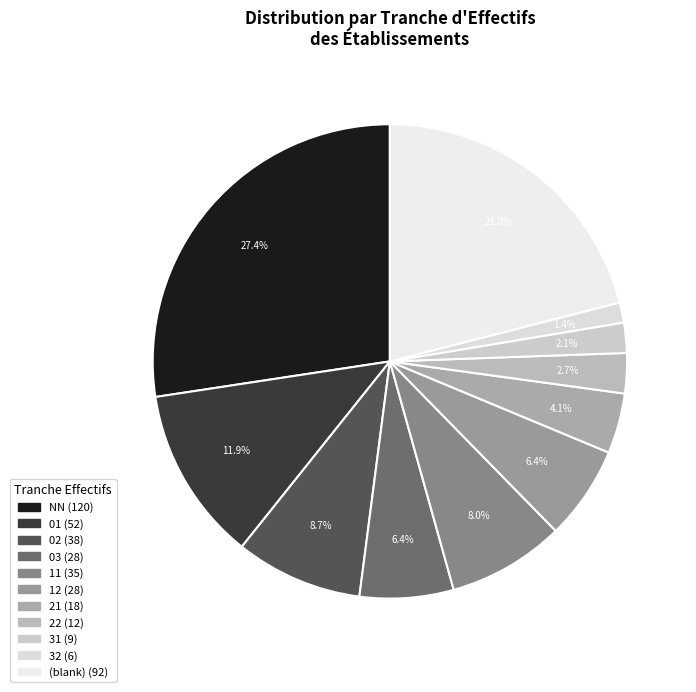

To the nearest percent, what is the average slice percentage?

9%